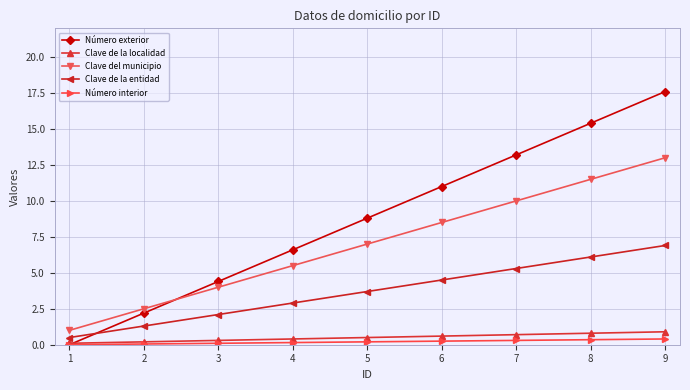

True or false: Clave del municipio and Número interior intersect in this chart.

False